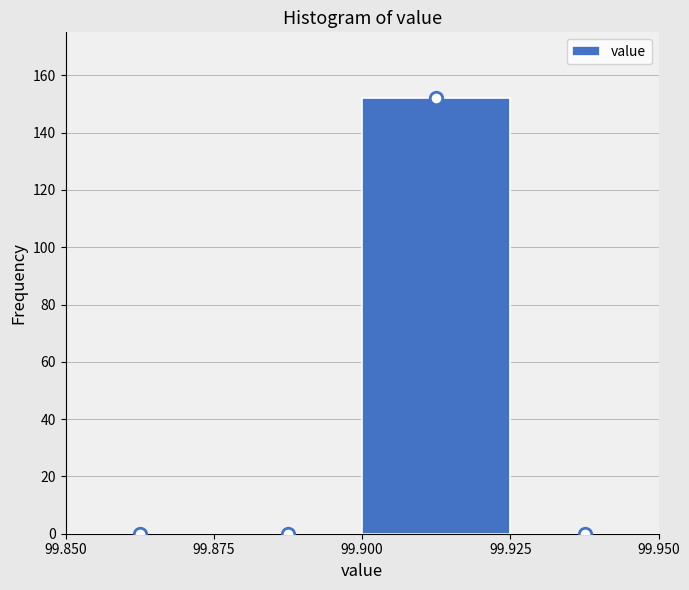

Reading left to right, list every bar in this chart as the range it spans on the x-axis followed by its height. The values are not printed on the chart, so give them approximately, as read against the axis.

99.850 to 99.875: 0
99.875 to 99.900: 0
99.900 to 99.925: 152
99.925 to 99.950: 0